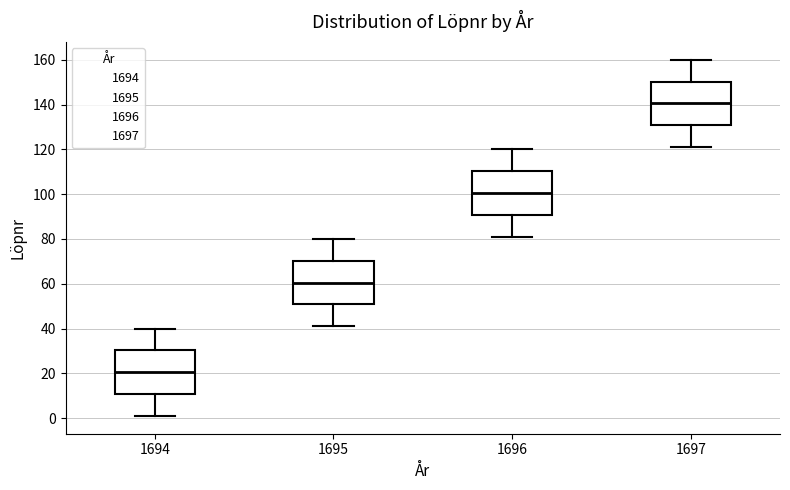

Which box's median line is the lowest?

1694